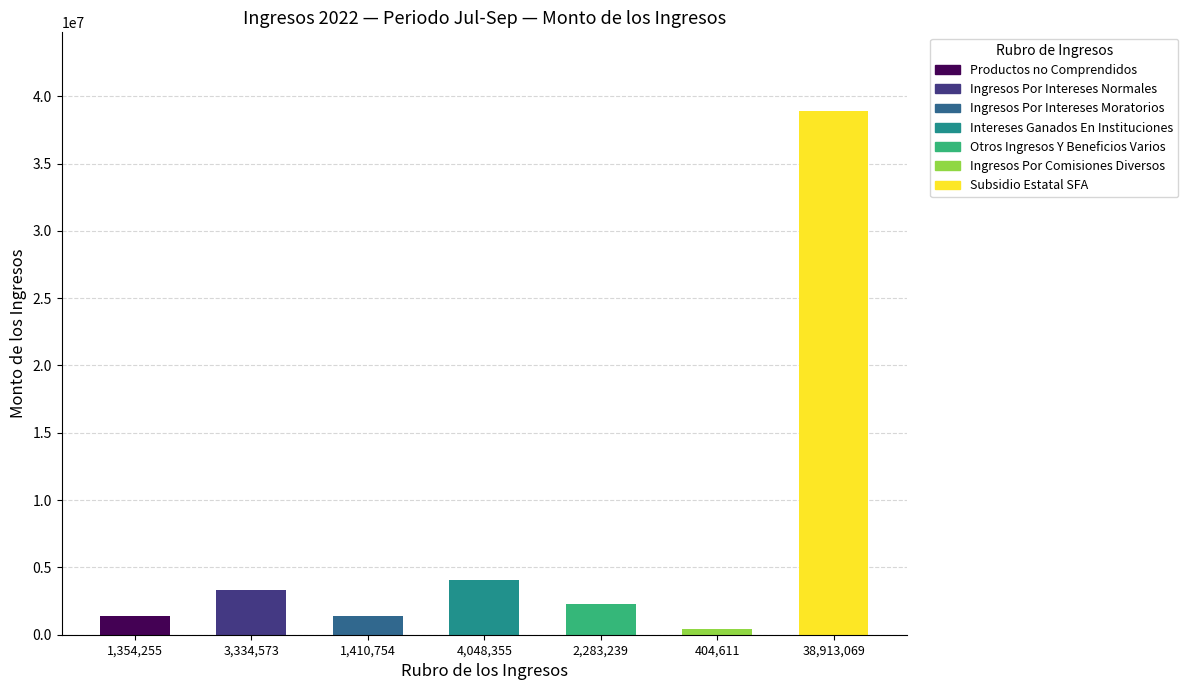

True or false: the data shows 1410754 at 1,410,754.

True